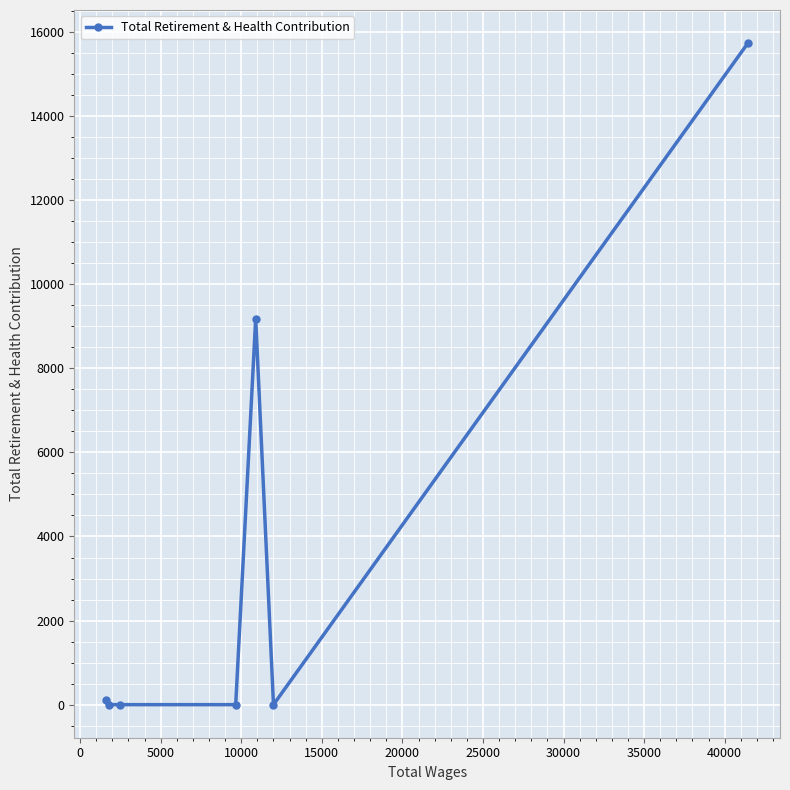

What is the greatest value displayed?

15738